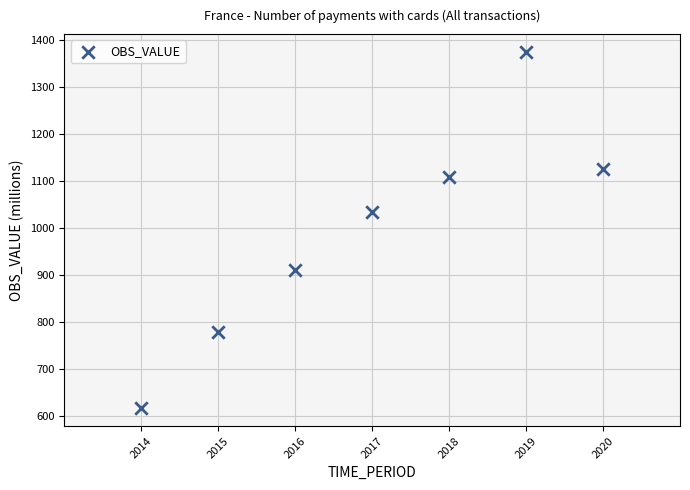

What Y value in the scatter plot is closest to 995?

1033.9